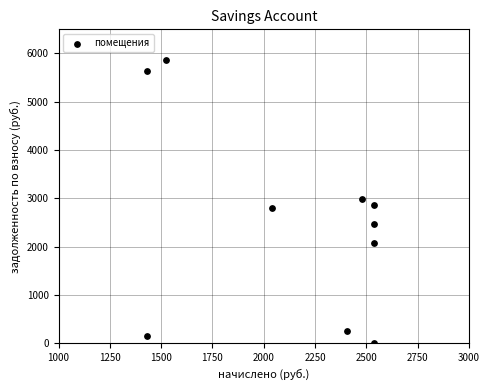

What is the average X value?

2145.3